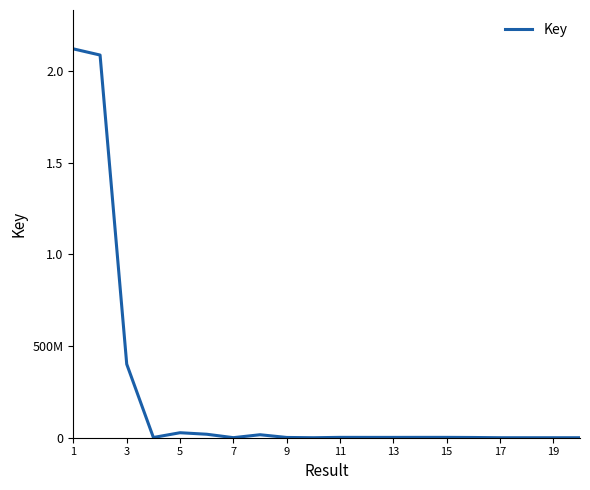

At which category does the chart reach its peak across all series?

1